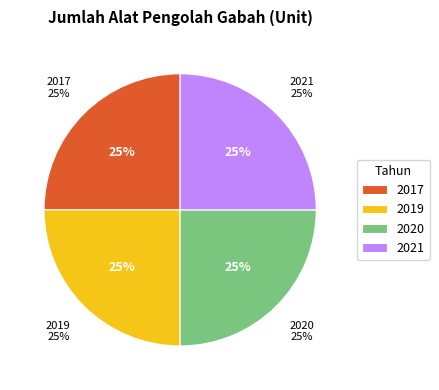

What is the largest slice in the pie chart?

2017